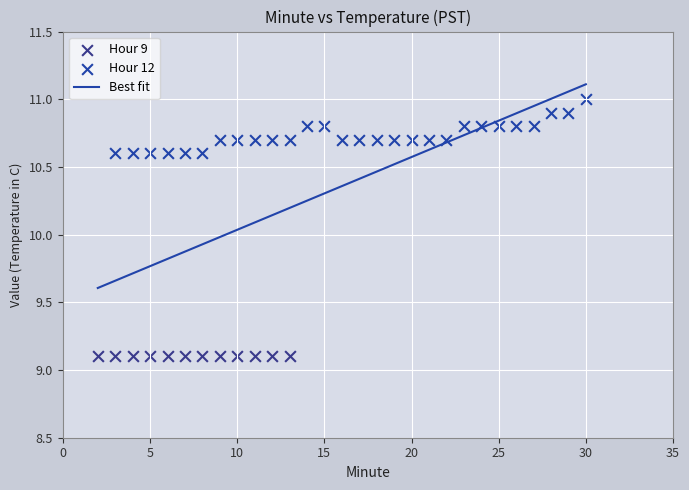

Which series contains the lowest Y value?

Hour 9